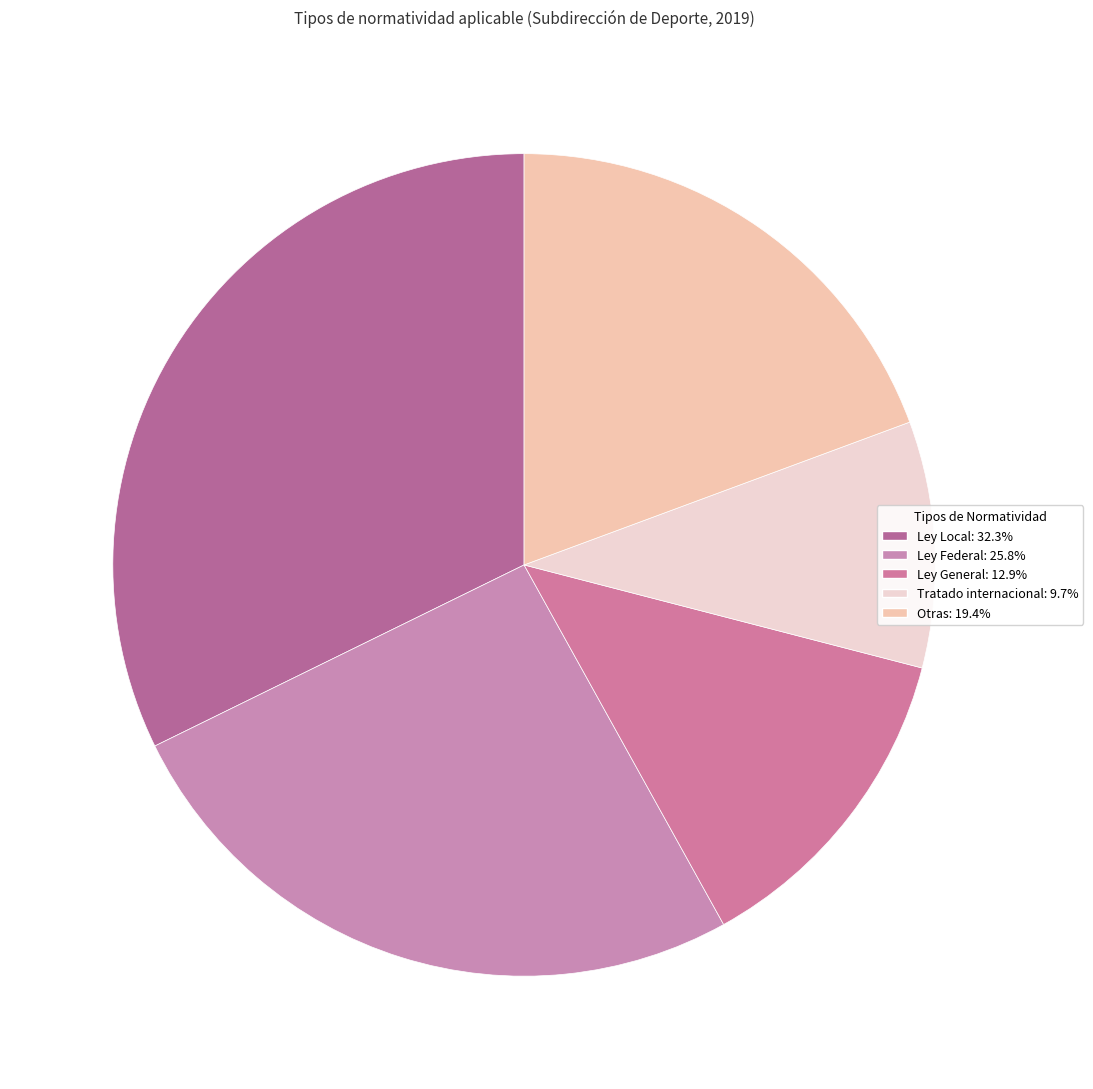

Count the number of slices in the pie.

5